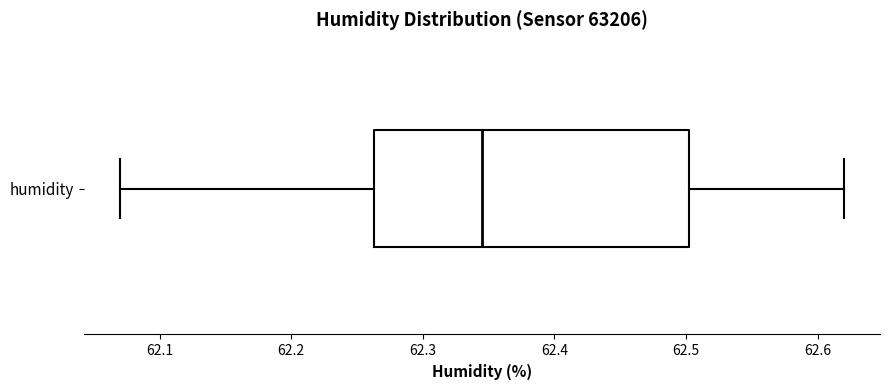

Where does the left whisker of the box for humidity end on the x-axis? The values are not printed on the chart, so give them approximately, as read against the axis.

62.07